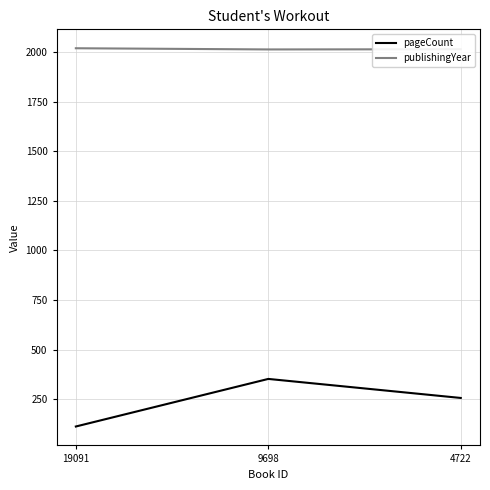

The publishingYear series shows 1202 at 9698. True or false?

False